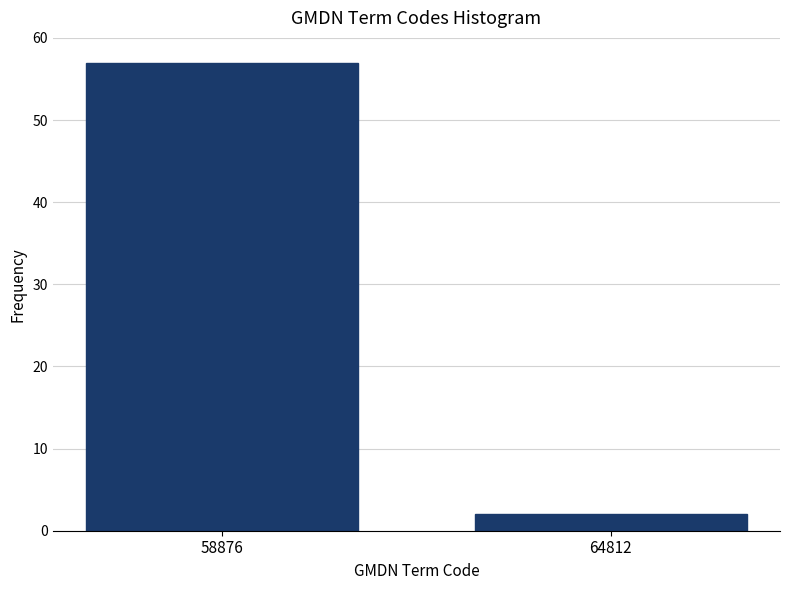

Reading left to right, transcribe all the data shown in this chart.

58876=57	64812=2